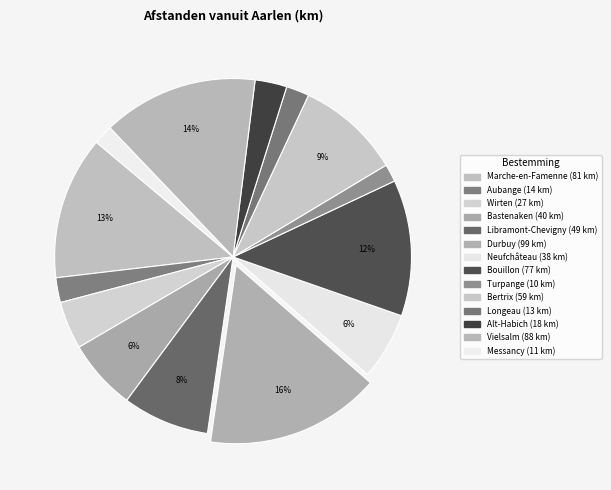

How many slices are in this pie chart?

14